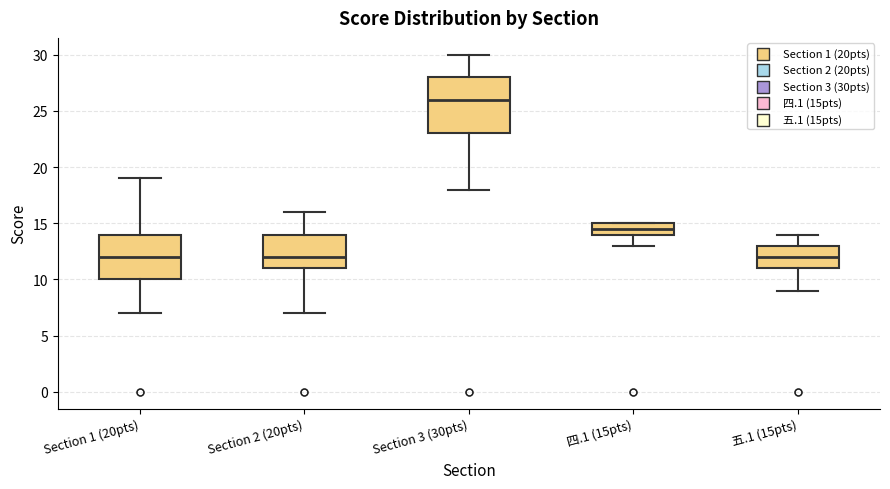

Reading left to right, transcribe this box plot: for each box, give where its median line is, the range the box spans, and where its two whiskers end, as read against the y-axis. The values are not printed on the chart, so give them approximately, as read against the axis.

Section 1 (20pts): median 12.0, box 10.0 to 14.0, whiskers 7.0 to 19.0
Section 2 (20pts): median 12.0, box 11.0 to 14.0, whiskers 7.0 to 16.0
Section 3 (30pts): median 26.0, box 23.0 to 28.0, whiskers 18.0 to 30.0
四.1 (15pts): median 14.5, box 14.0 to 15.0, whiskers 13.0 to 15.0
五.1 (15pts): median 12.0, box 11.0 to 13.0, whiskers 9.0 to 14.0